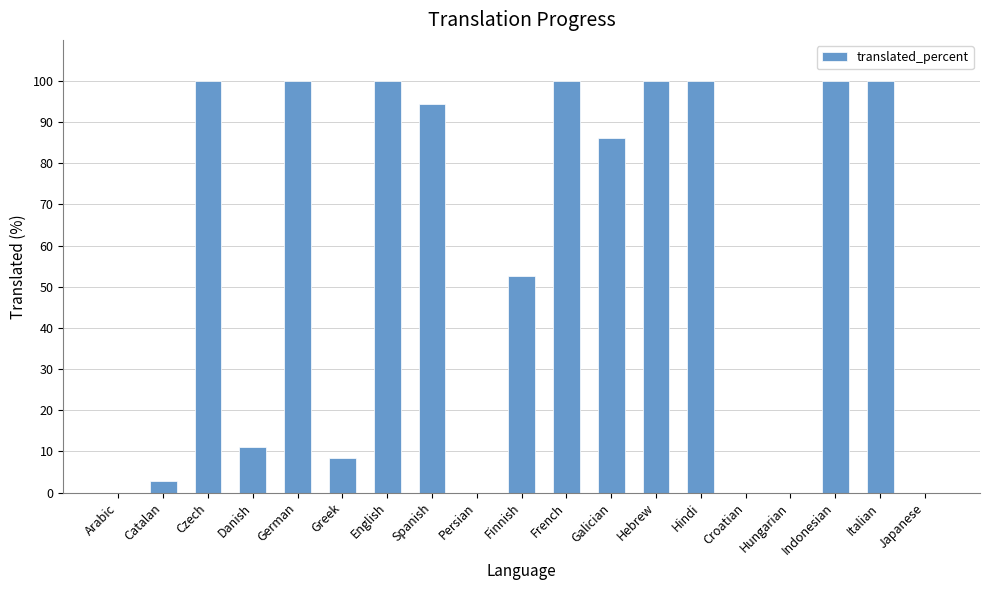

At which label does the data first exceed 86?

Czech